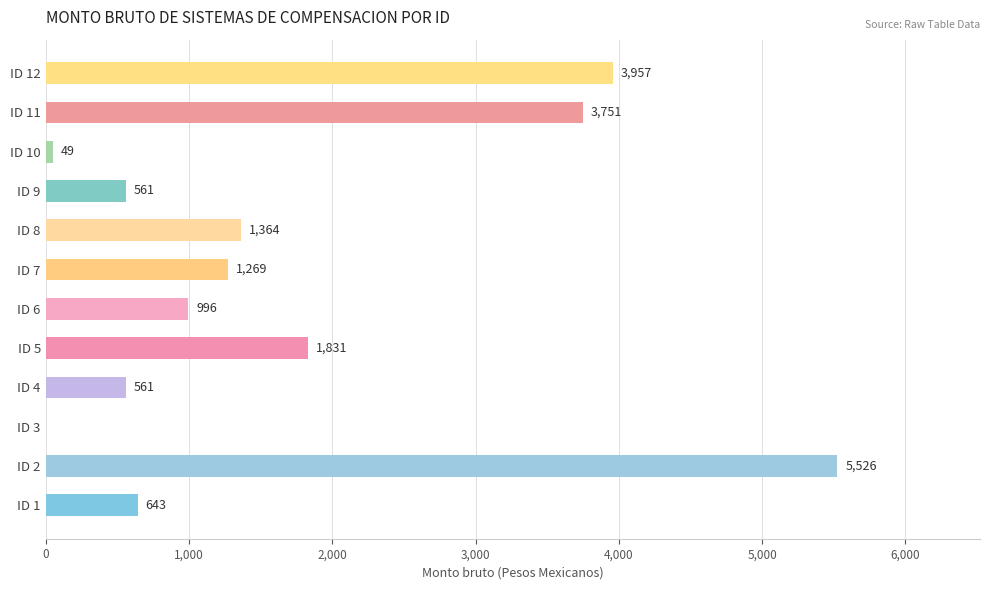

Where is the data nearest to the value 2762?

ID 5